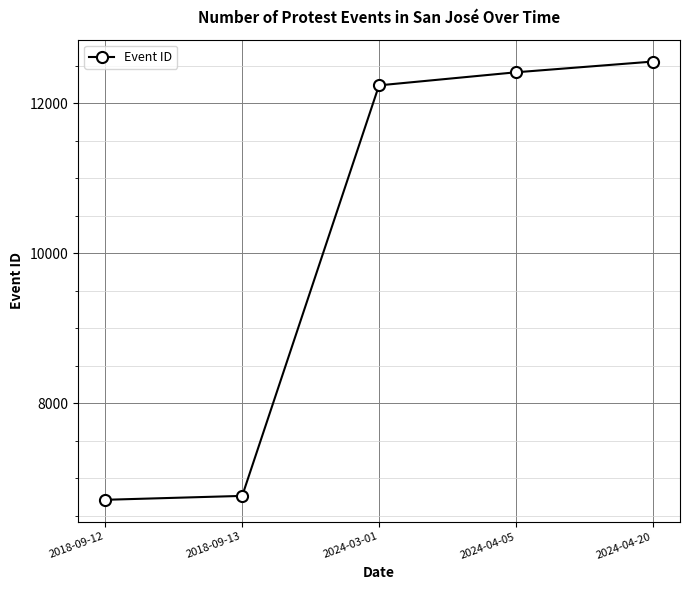

At which label is the value closest to 9634?

2024-03-01